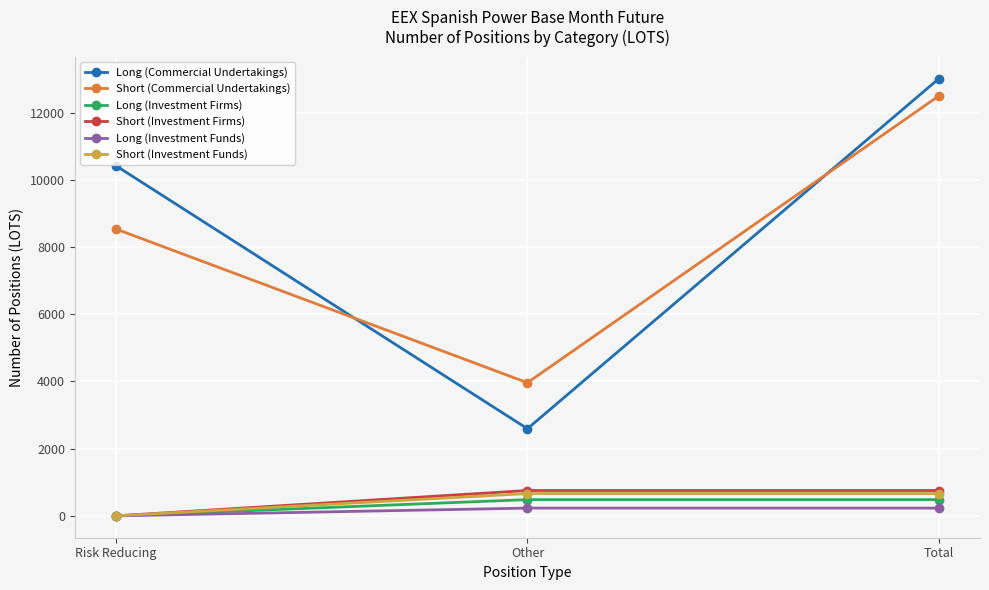

Read the Short (Commercial Undertakings) value at Risk Reducing.

8536.0